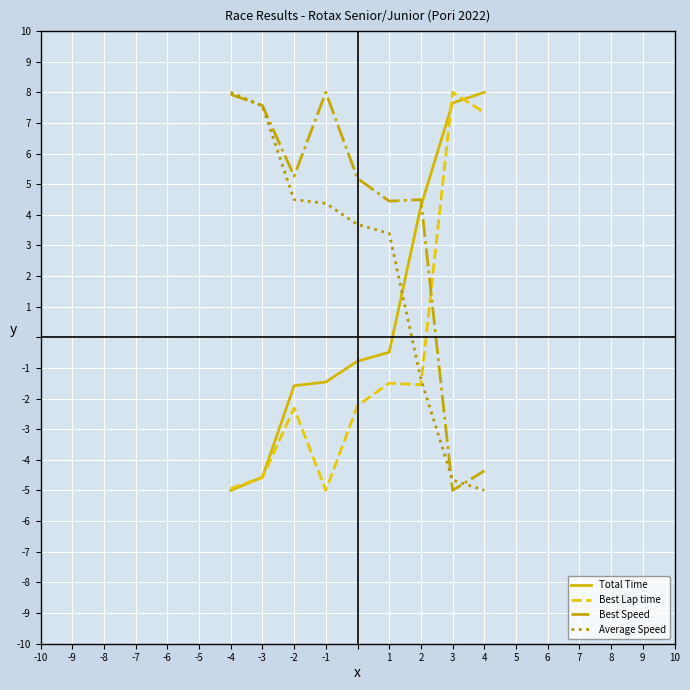

What is the difference between the second highest and second lowest values in the Average Speed series?

12.2